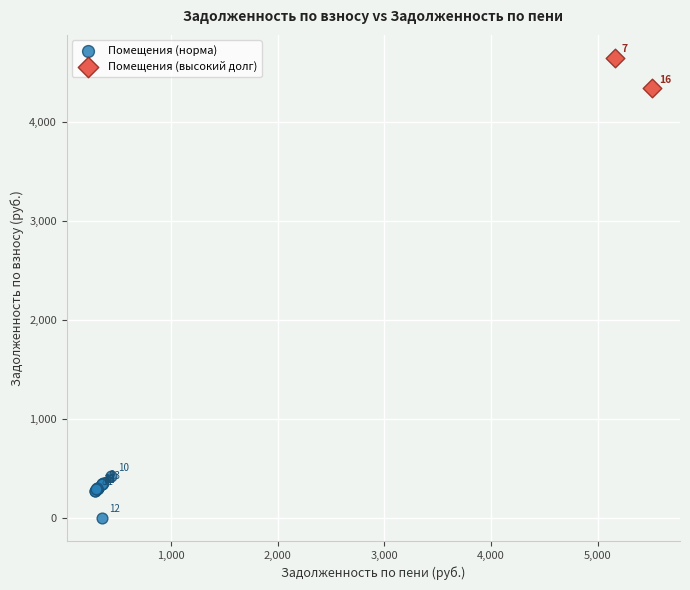

Which series has the widest spread of Y values?

Помещения (норма)